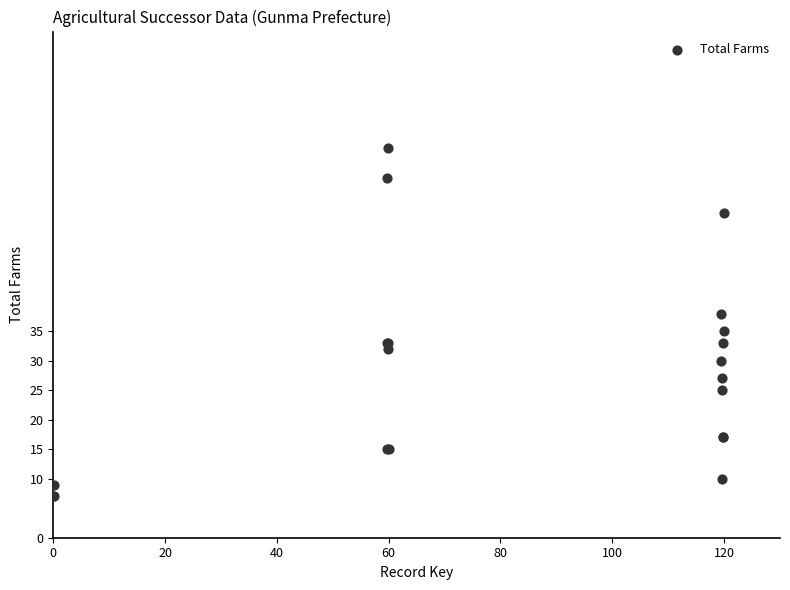

What Y value in the scatter plot is closest to 36?

35